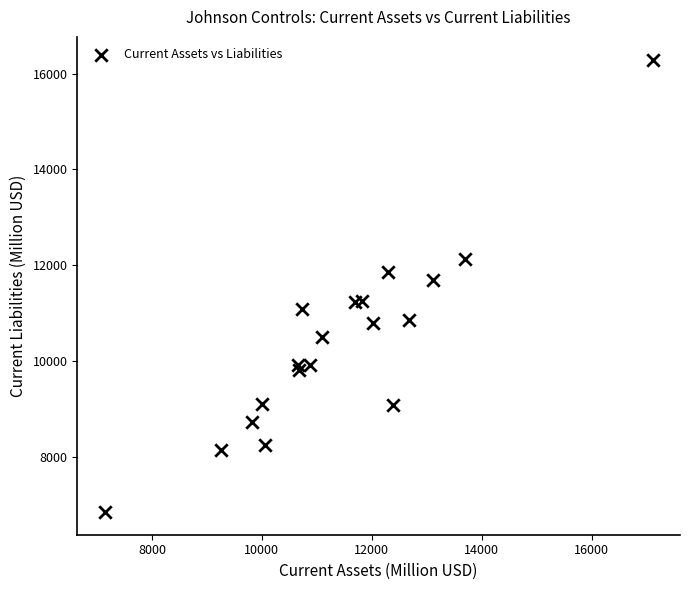

What Y value in the scatter plot is closest to 11567?

11694